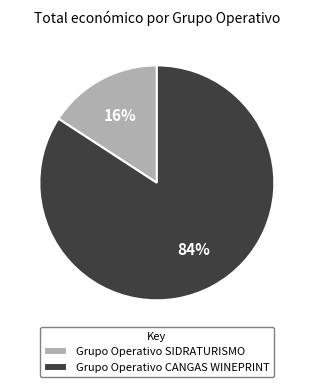

Which has a higher value, Grupo Operativo CANGAS WINEPRINT or Grupo Operativo SIDRATURISMO?

Grupo Operativo CANGAS WINEPRINT